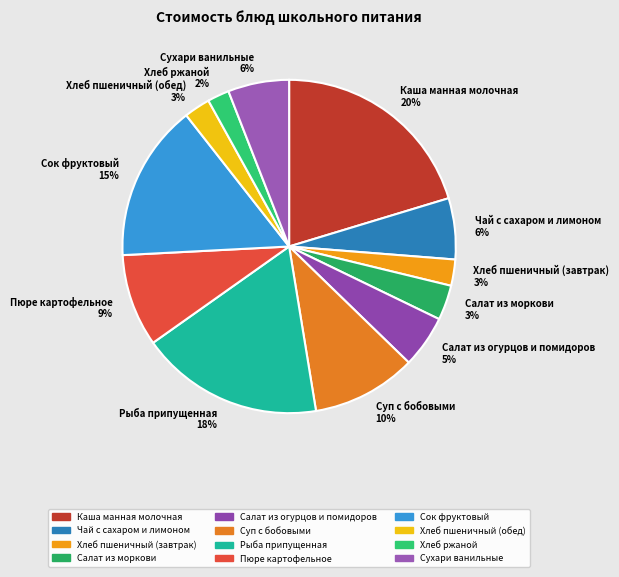

True or false: Сухари ванильные accounts for 6% of the total.

True